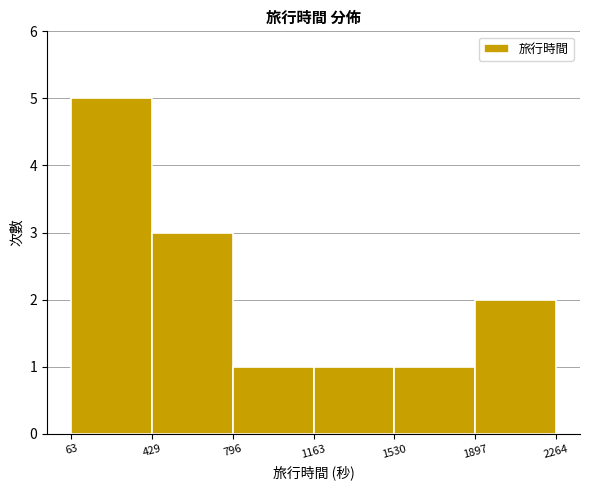

Reading left to right, transcribe this chart: for each bar, give the range it covers on the x-axis and its height. The values are not printed on the chart, so give them approximately, as read against the axis.

63 to 429: 5
429 to 796: 3
796 to 1163: 1
1163 to 1530: 1
1530 to 1897: 1
1897 to 2264: 2